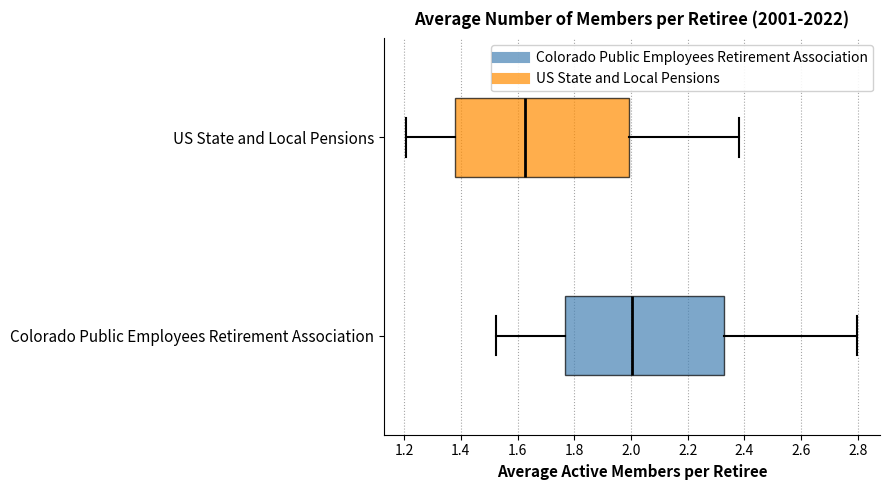

Reading bottom to top, read every box against the x-axis: the position of its median line, the range the box covers, and the ends of its whiskers. The values are not printed on the chart, so give them approximately, as read against the axis.

Colorado Public Employees Retirement Association: median 2.00, box 1.76 to 2.32, whiskers 1.52 to 2.80
US State and Local Pensions: median 1.62, box 1.38 to 2.00, whiskers 1.20 to 2.38